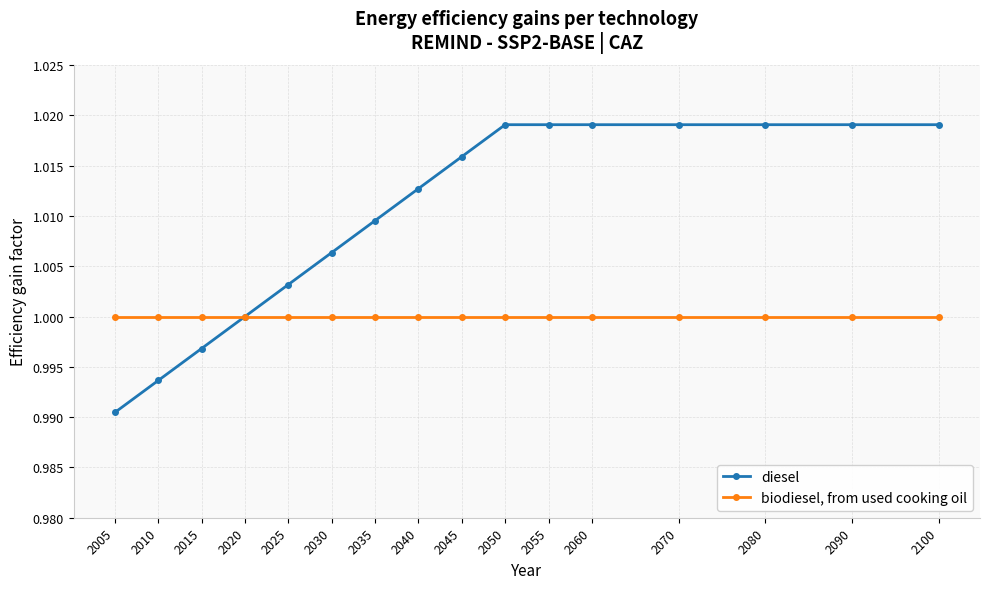

The value of biodiesel, from used cooking oil at 2035 is 1.0. True or false?

True